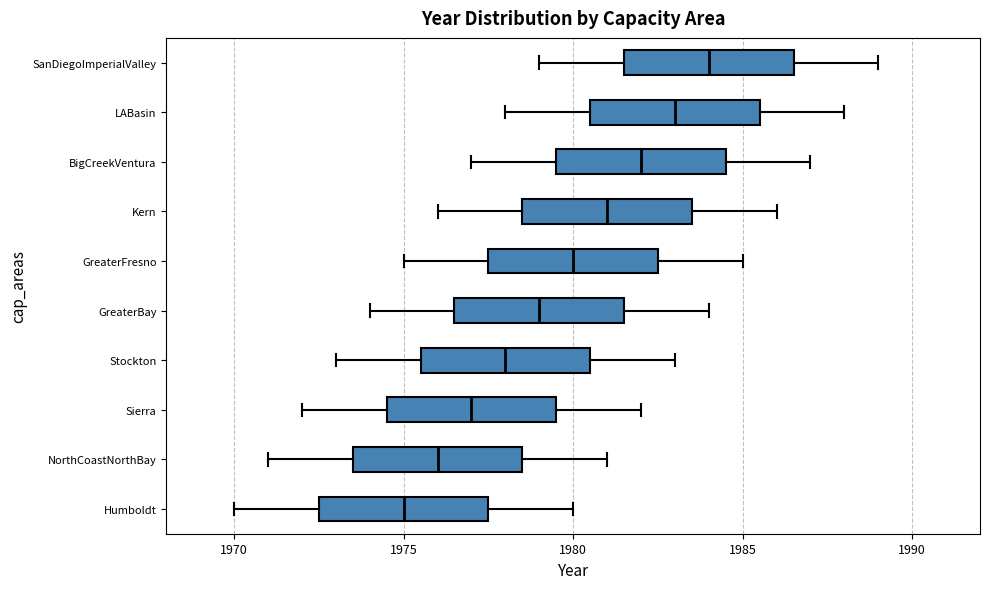

Which box has the furthest to the right median line?

SanDiegoImperialValley